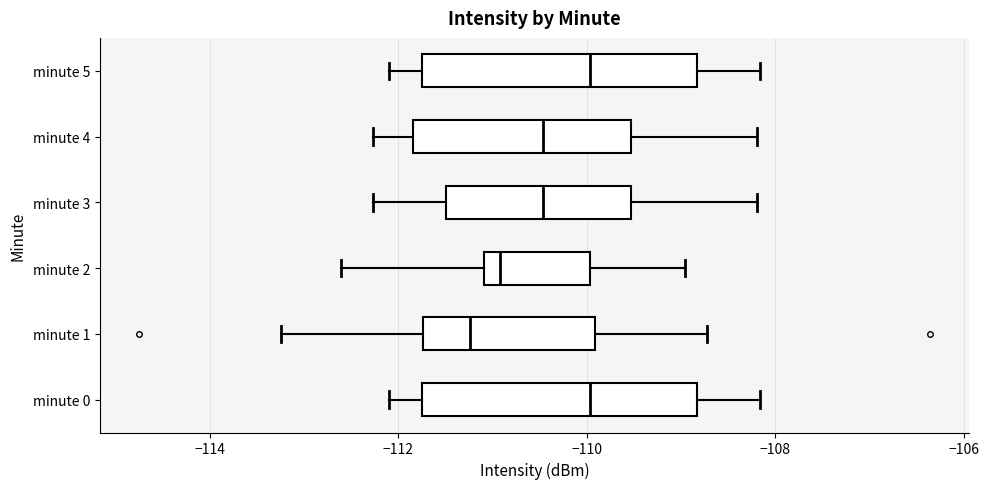

Where does the median line of the box for minute 5 sit on the x-axis? The values are not printed on the chart, so give them approximately, as read against the axis.

-110.0